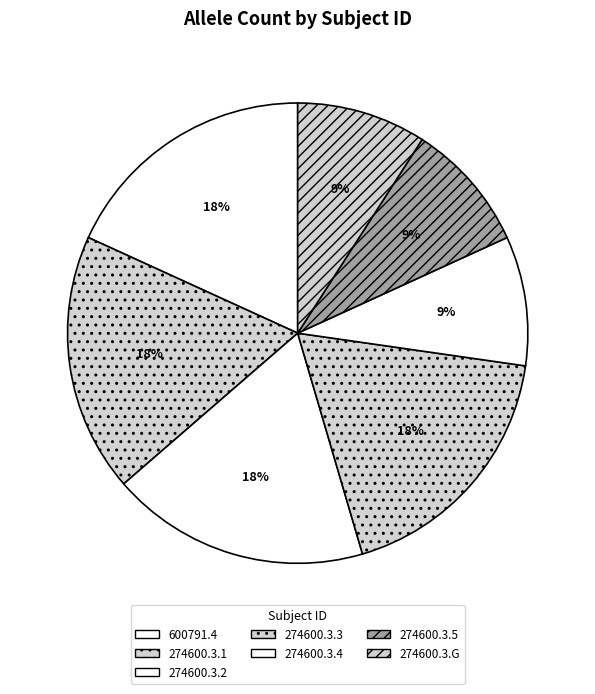

How many slices are in this pie chart?

7